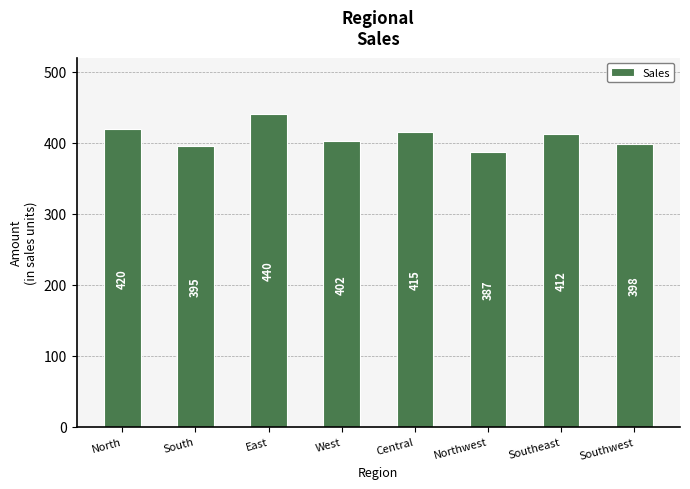

What is the value of the 2nd bar from the left?

395